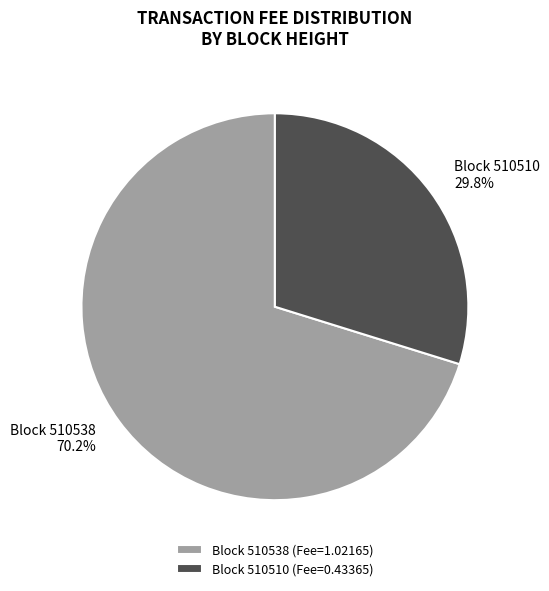

Which has a higher value, Block 510510 or Block 510538?

Block 510538